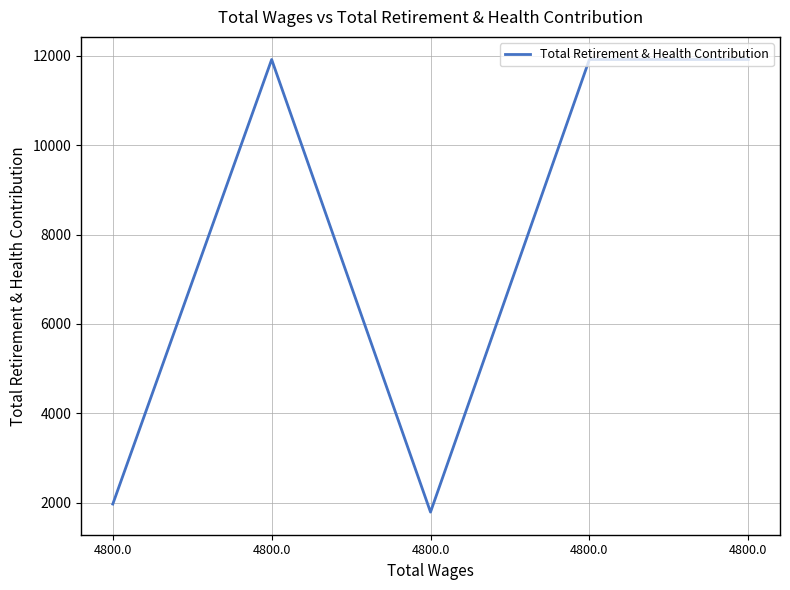

What is the difference between the maximum and second lowest values?

9944